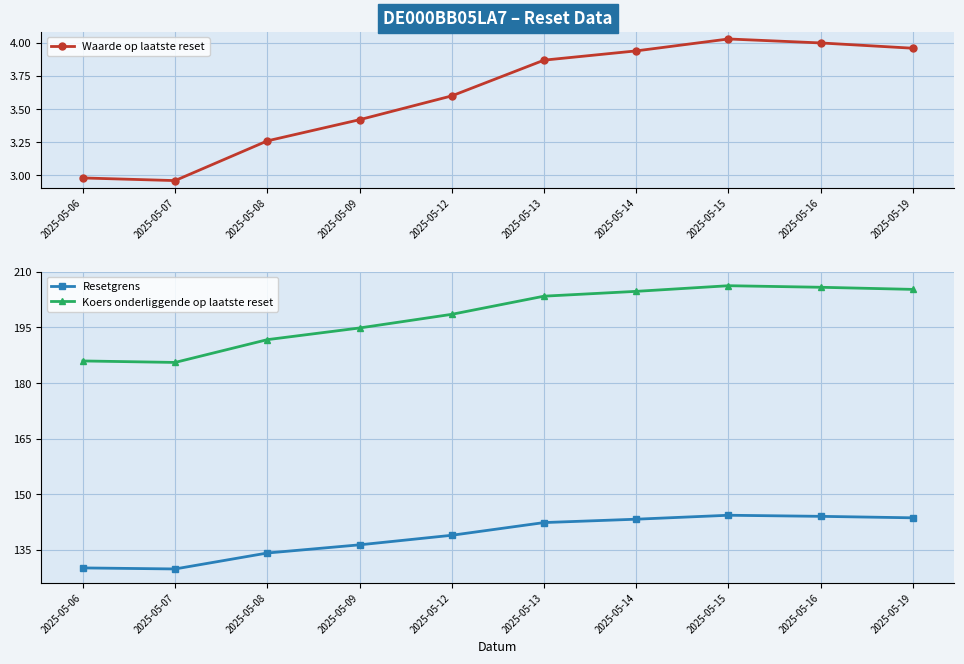

How many interior local valleys does the Resetgrens series have?

1